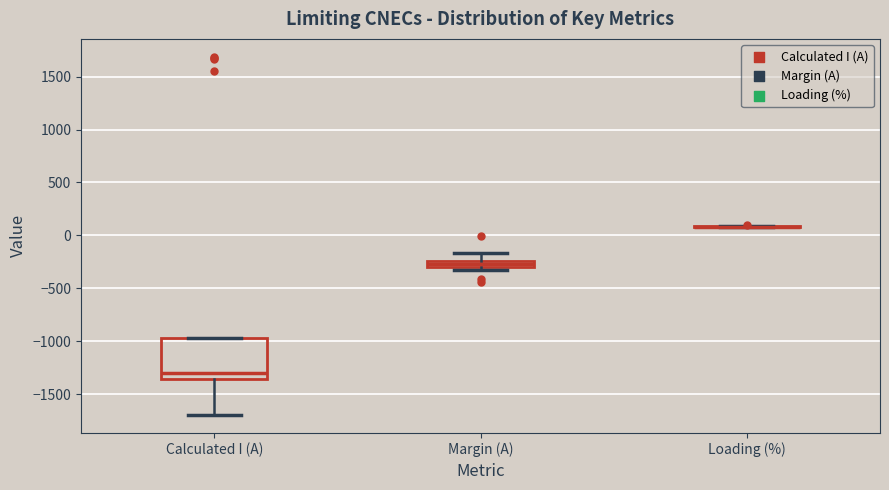

Where is the lower edge of the box for Margin (A) on the y-axis? The values are not printed on the chart, so give them approximately, as read against the axis.

-300